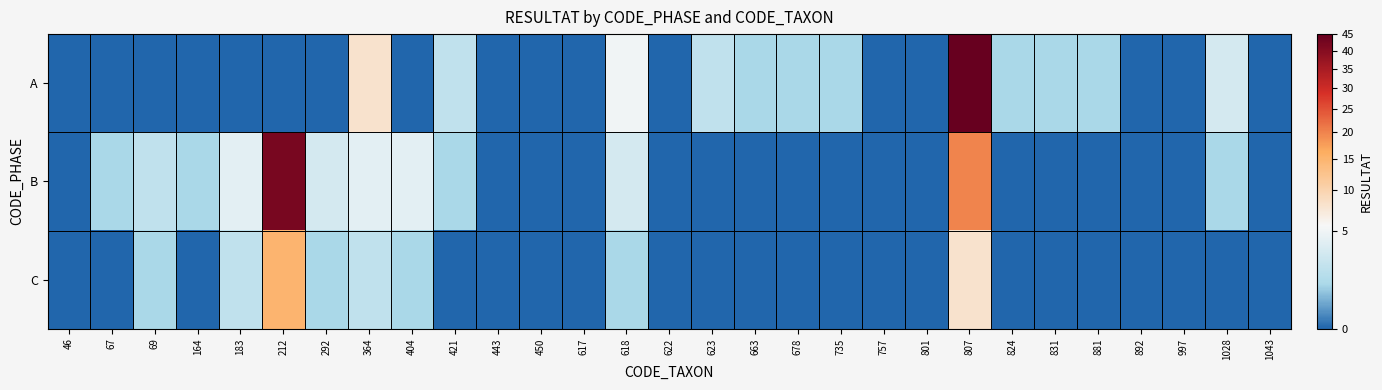

Rank the series by their average value, from lowest to highest.

C, A, B